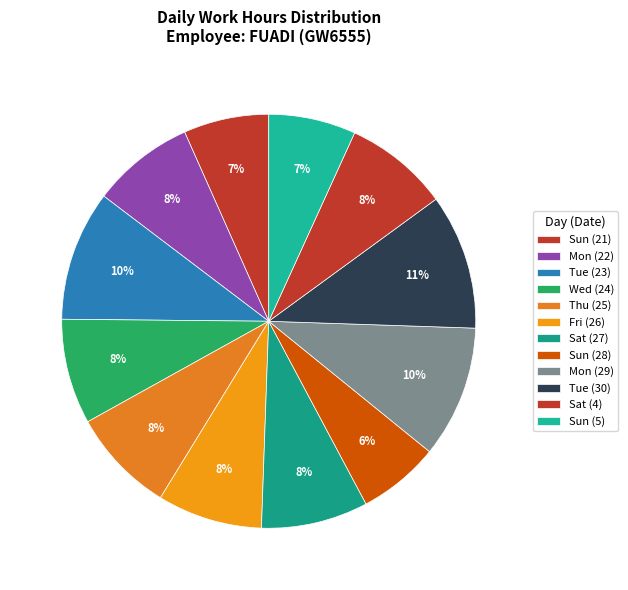

Count the number of slices in the pie.

12